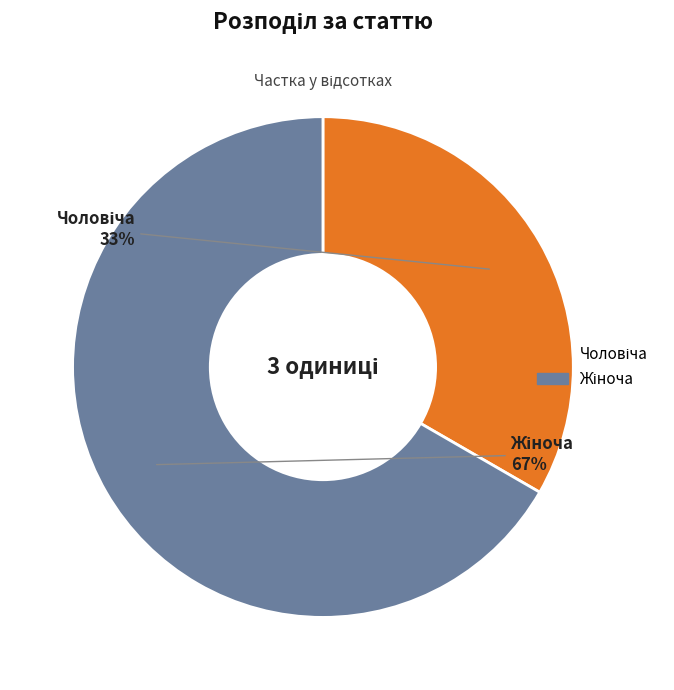

Is there any slice that represents more than half of the pie?

Yes